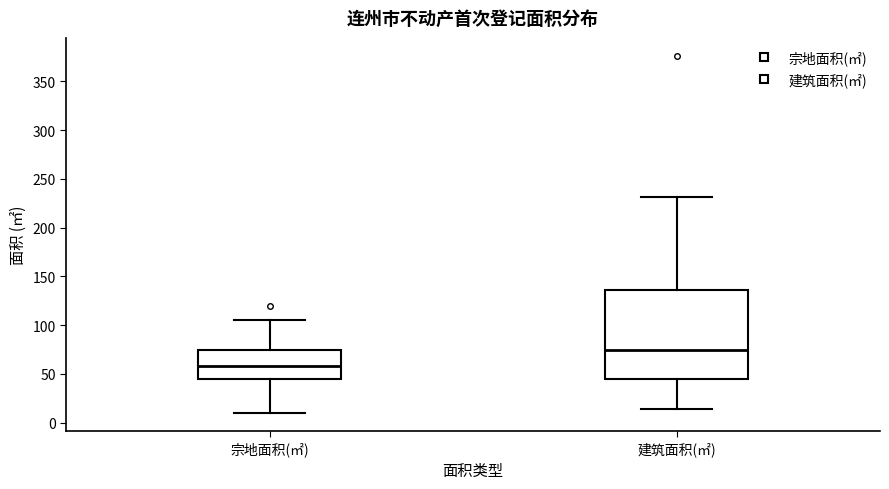

Reading left to right, transcribe this box plot: for each box, give where its median line is, the range the box spans, and where its two whiskers end, as read against the y-axis. The values are not printed on the chart, so give them approximately, as read against the axis.

宗地面积(㎡): median 60, box 45 to 75, whiskers 10 to 105
建筑面积(㎡): median 75, box 45 to 135, whiskers 15 to 230